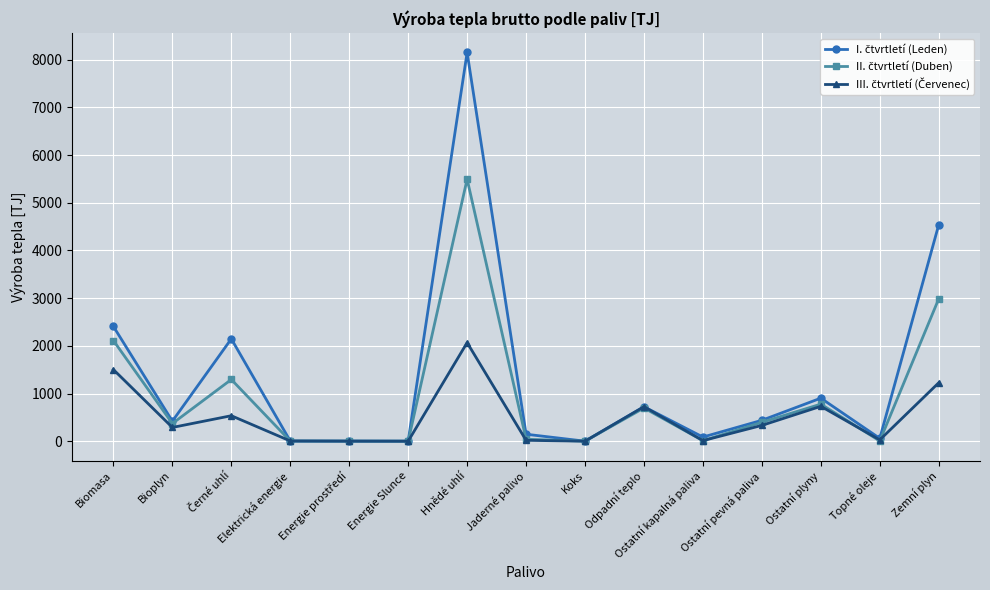

How many data points does each series have?

15